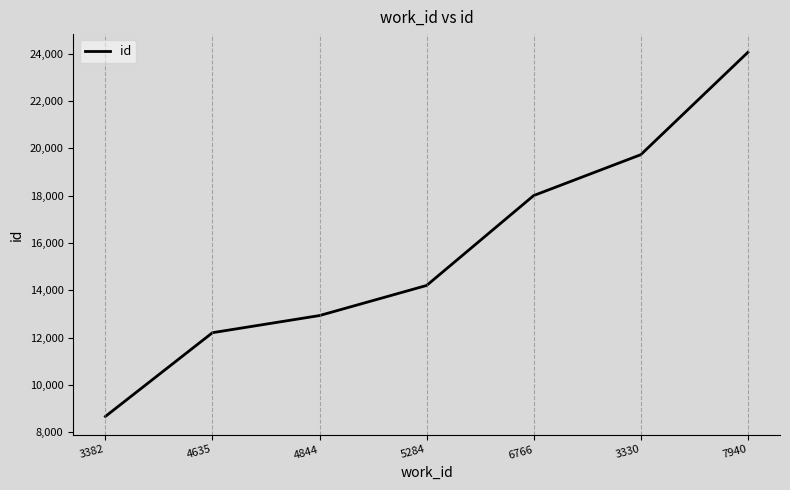

List the labels in order of value, smallest first.

3382, 4635, 4844, 5284, 6766, 3330, 7940